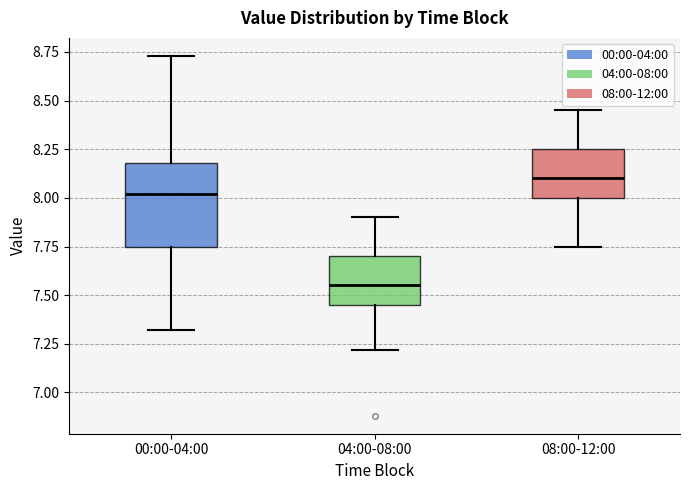

Reading left to right, transcribe this box plot: for each box, give where its median line is, the range the box spans, and where its two whiskers end, as read against the y-axis. The values are not printed on the chart, so give them approximately, as read against the axis.

00:00-04:00: median 8.00, box 7.75 to 8.20, whiskers 7.30 to 8.75
04:00-08:00: median 7.55, box 7.45 to 7.70, whiskers 7.20 to 7.90
08:00-12:00: median 8.10, box 8.00 to 8.25, whiskers 7.75 to 8.45